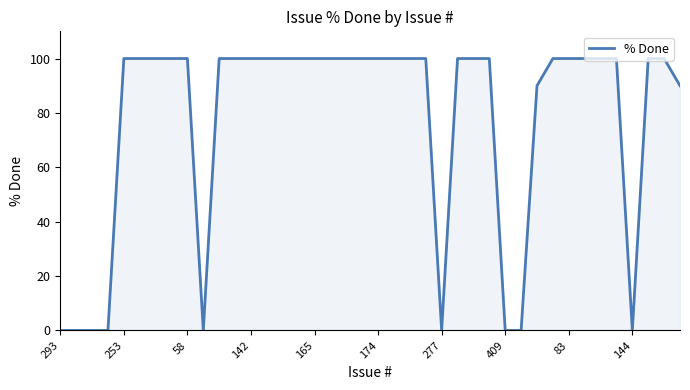

What is the difference between the maximum and minimum values?

100